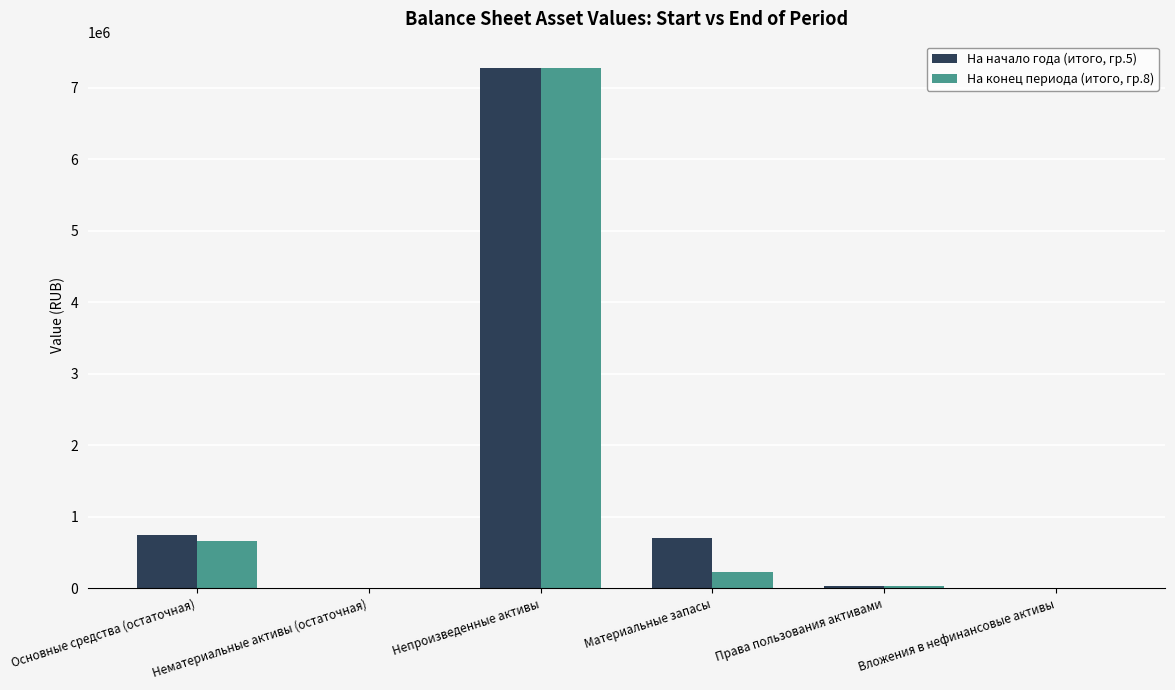

What is the highest value of the На начало года (итого, гр.5) series?

7277001.2